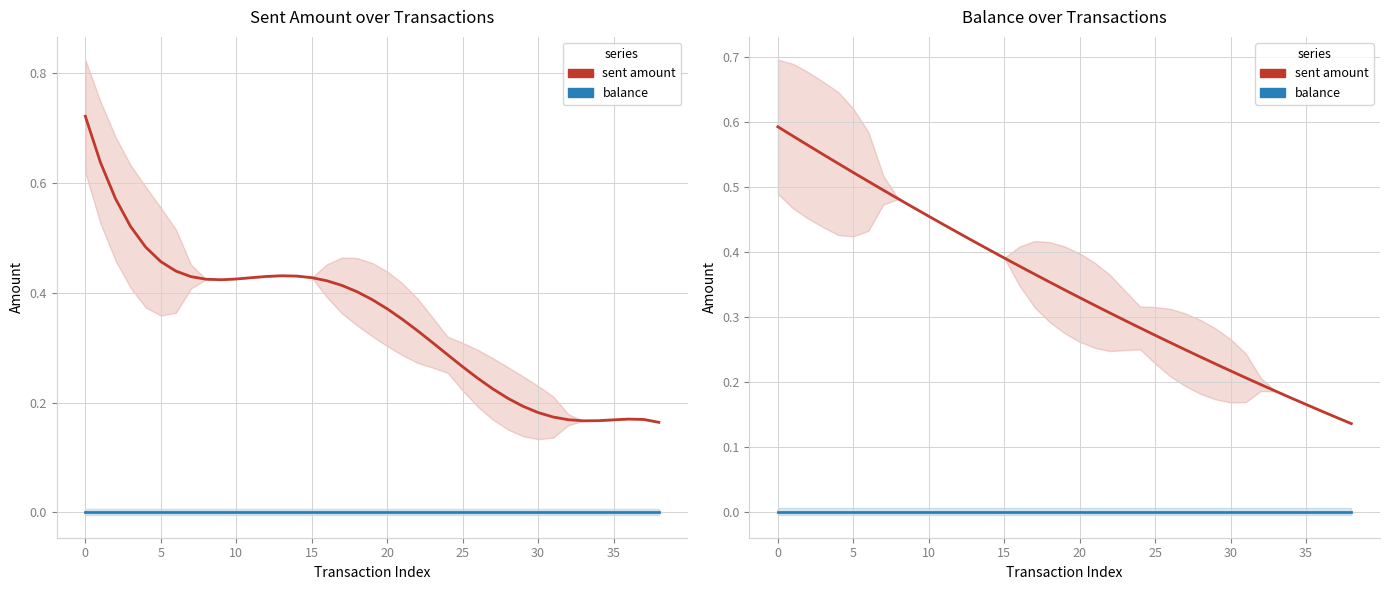

True or false: balance and sent amount cross at least once.

False